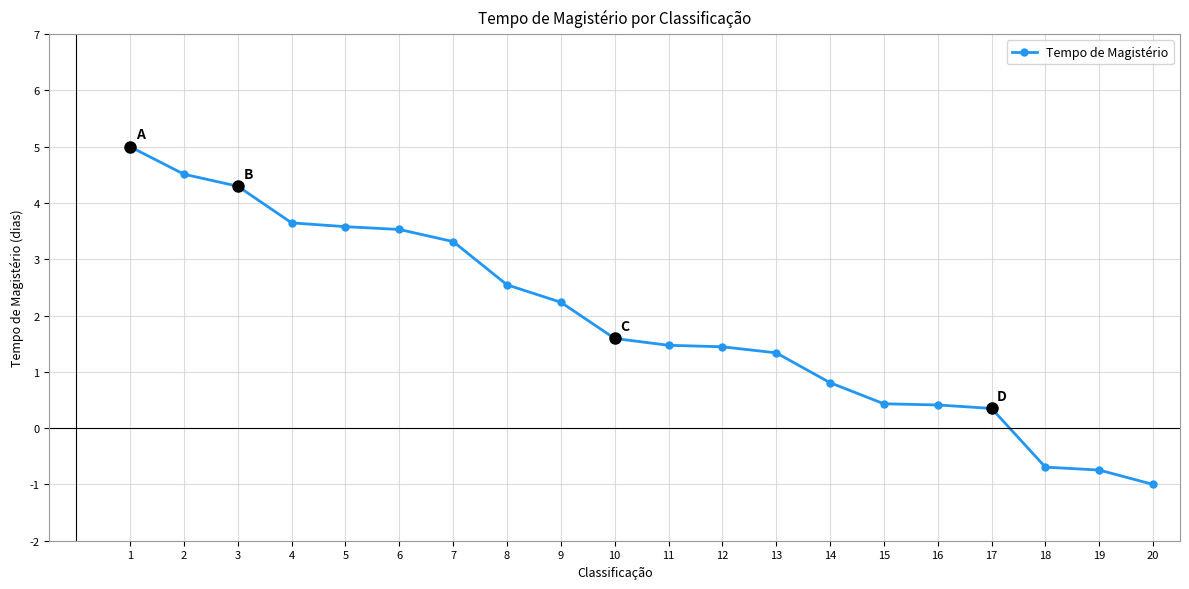

What value does the data have at 6?

3.5